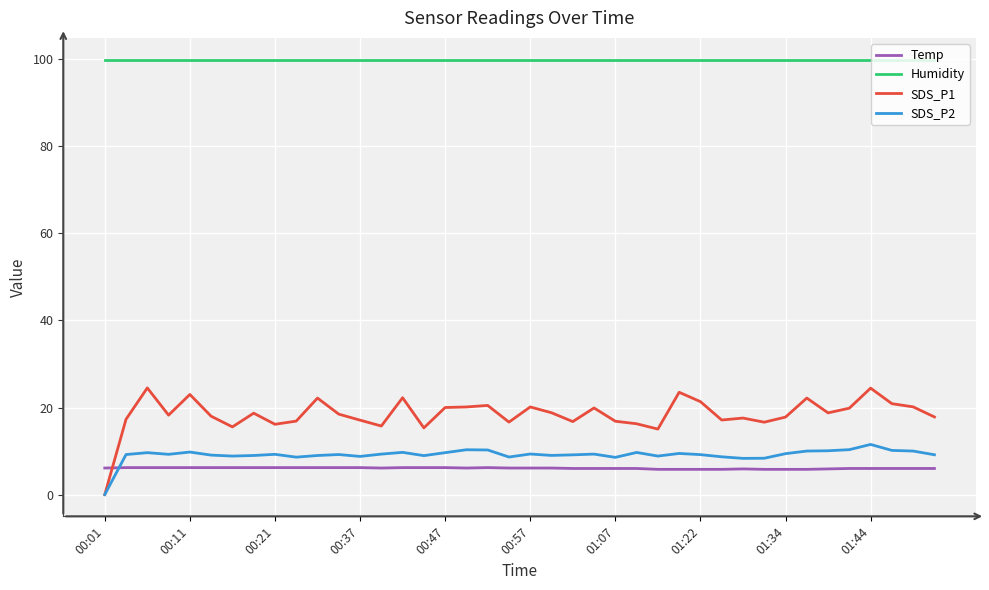

What is the greatest value displayed?

99.9